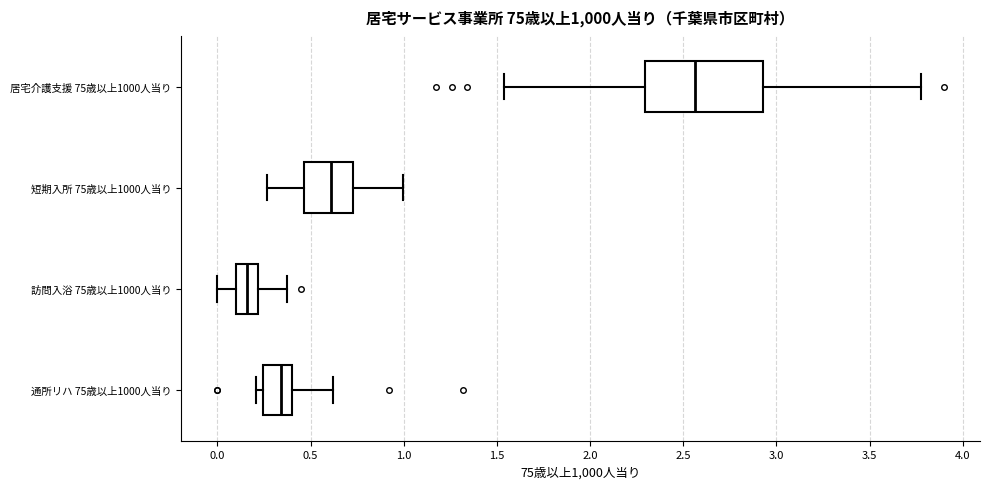

Reading bottom to top, transcribe this box plot: for each box, give where its median line is, the range the box spans, and where its two whiskers end, as read against the x-axis. The values are not printed on the chart, so give them approximately, as read against the axis.

通所リハ 75歳以上1000人当り: median 0.35, box 0.25 to 0.40, whiskers 0.20 to 0.60
訪問入浴 75歳以上1000人当り: median 0.15, box 0.10 to 0.20, whiskers 0.00 to 0.35
短期入所 75歳以上1000人当り: median 0.60, box 0.45 to 0.75, whiskers 0.25 to 1.00
居宅介護支援 75歳以上1000人当り: median 2.55, box 2.30 to 2.95, whiskers 1.55 to 3.80